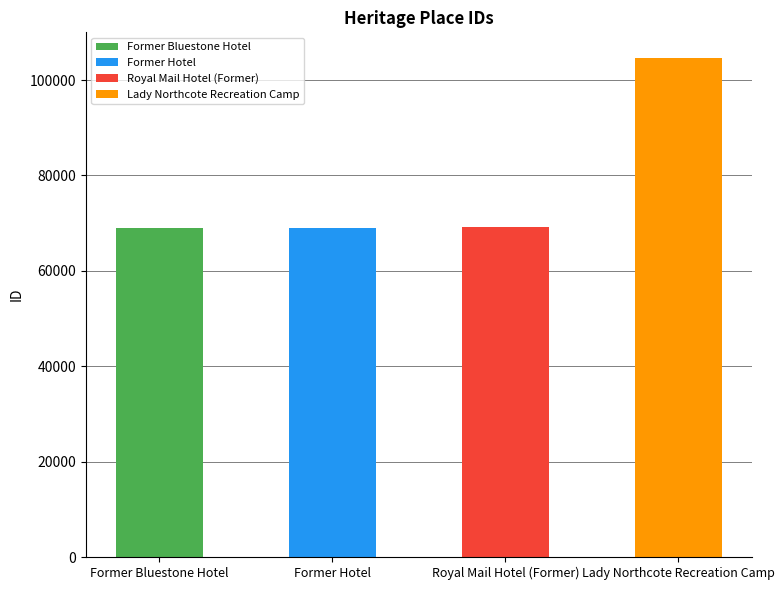

Which category has the highest value across all series?

Lady Northcote Recreation Camp